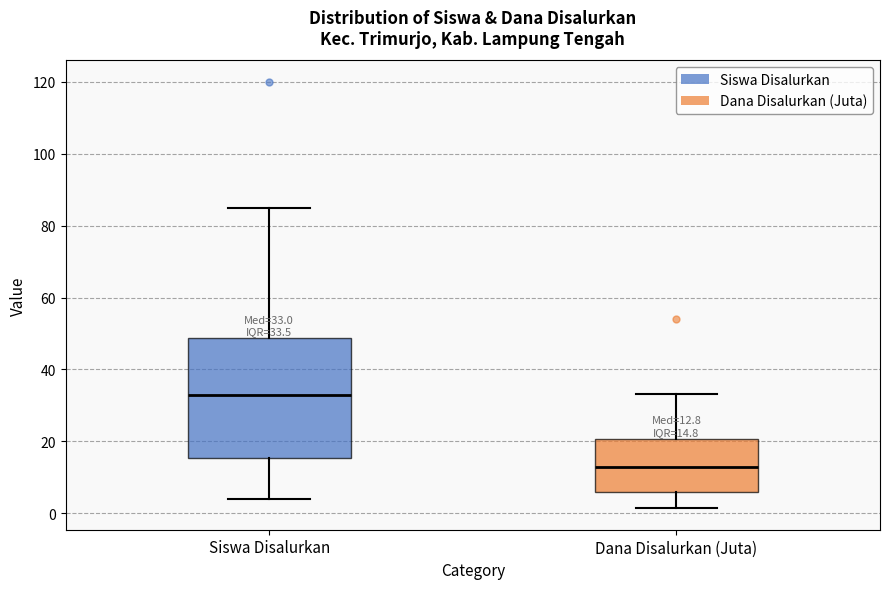

Which box's median line is the highest?

Siswa Disalurkan